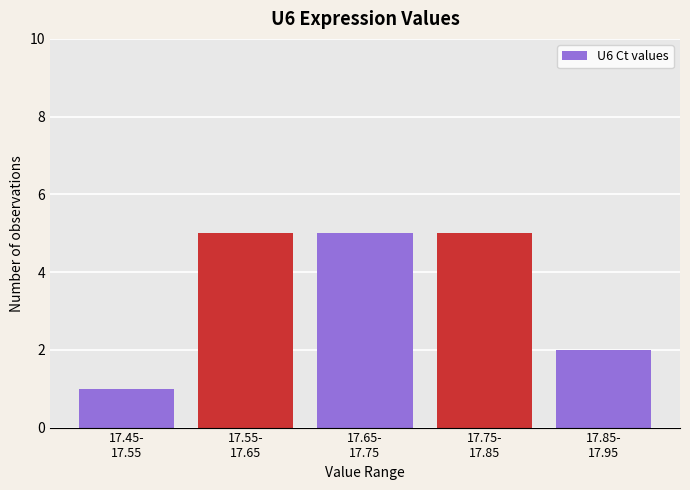

Reading left to right, what are all the values shown in this chart?

1	5	5	5	2